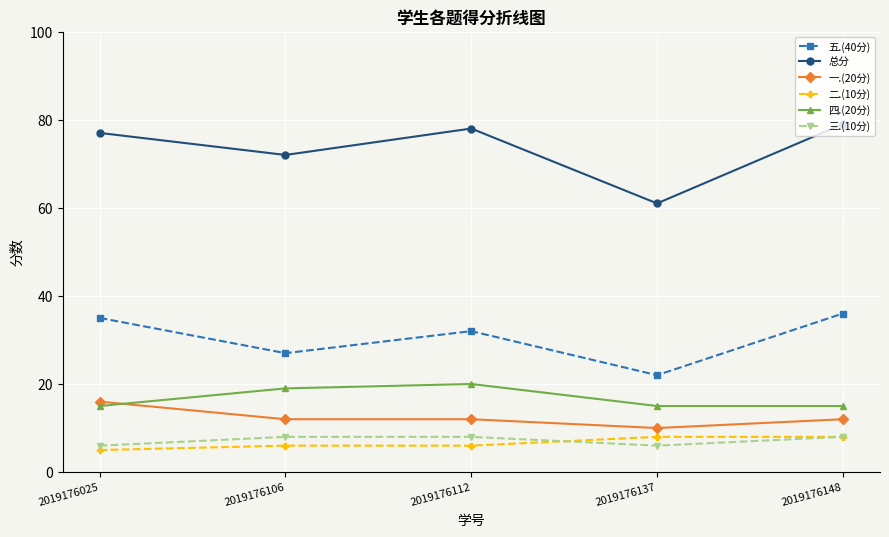

Is this an area chart (filled region under the line)?

No